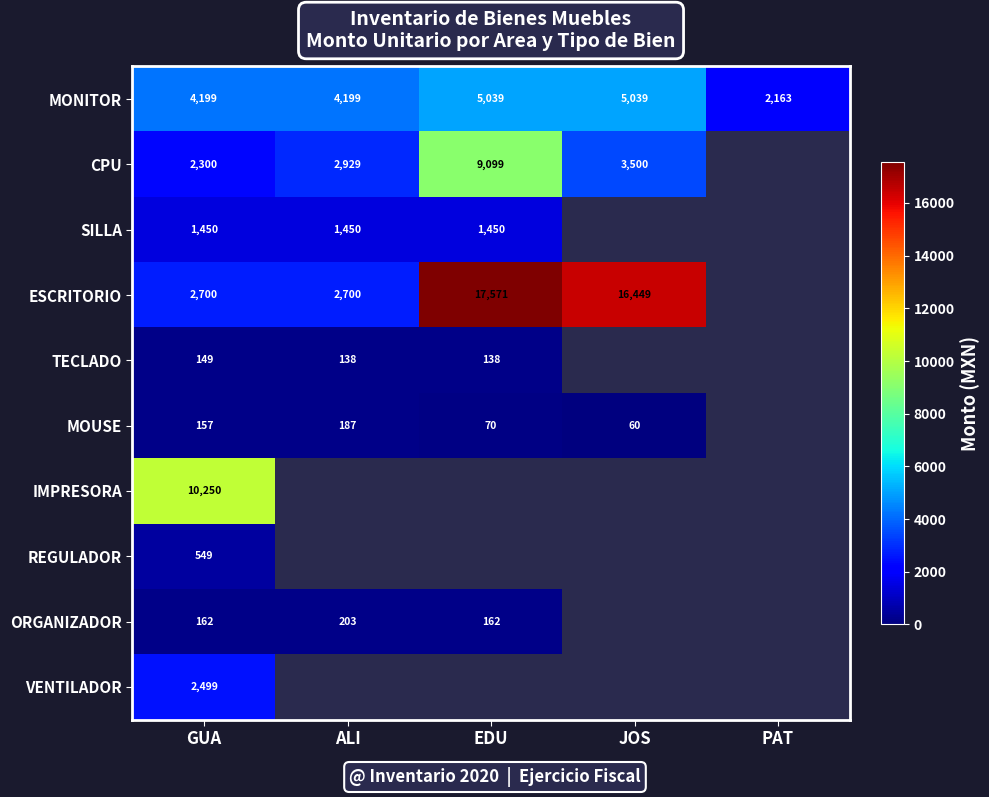

What is the smallest value displayed?

60.4